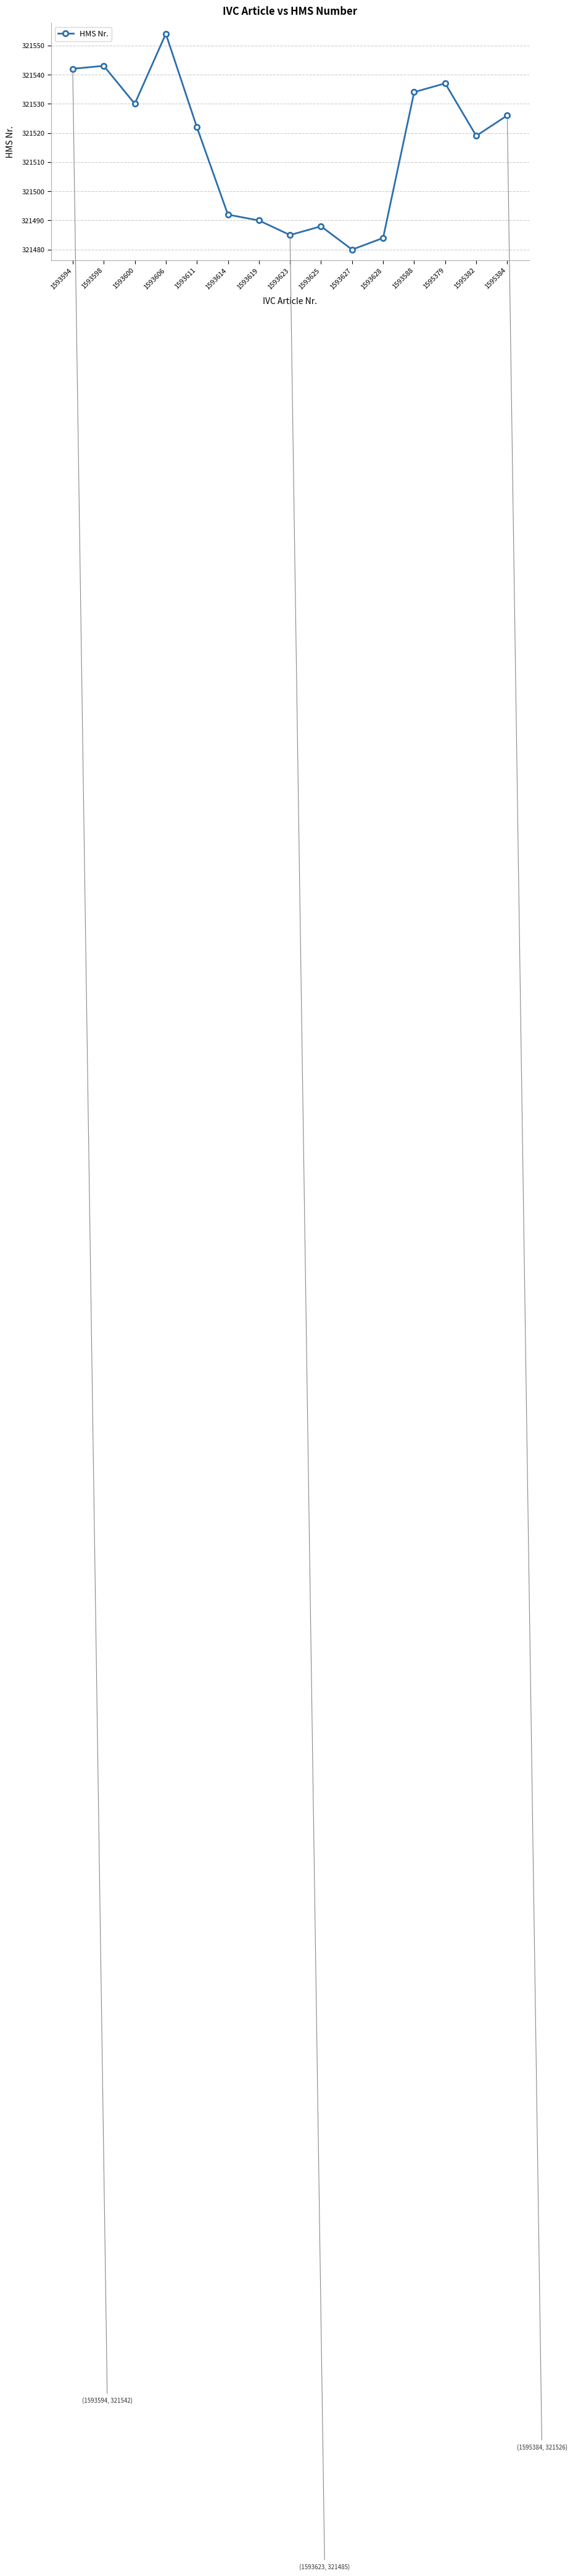

List the labels in order of value, largest first.

1593606, 1593598, 1593594, 1595379, 1593588, 1593600, 1595384, 1593611, 1595382, 1593614, 1593619, 1593625, 1593623, 1593628, 1593627